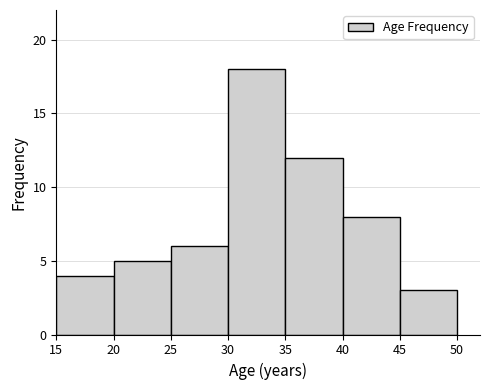

Reading left to right, transcribe this chart: for each bar, give the range it covers on the x-axis and its height. The values are not printed on the chart, so give them approximately, as read against the axis.

15 to 20: 4
20 to 25: 5
25 to 30: 6
30 to 35: 18
35 to 40: 12
40 to 45: 8
45 to 50: 3